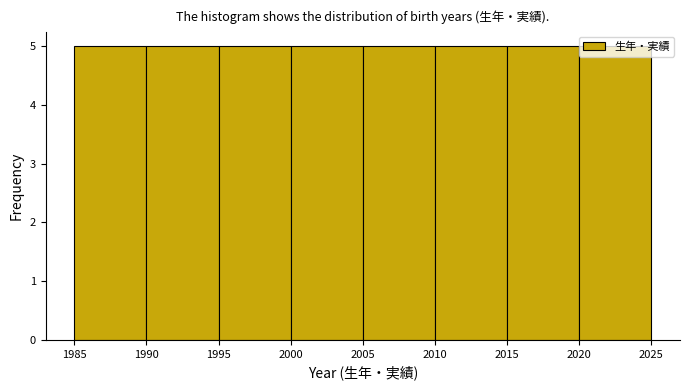

How tall is the bar that spans 2000 to 2005 on the x-axis? The values are not printed on the chart, so give them approximately, as read against the axis.

5